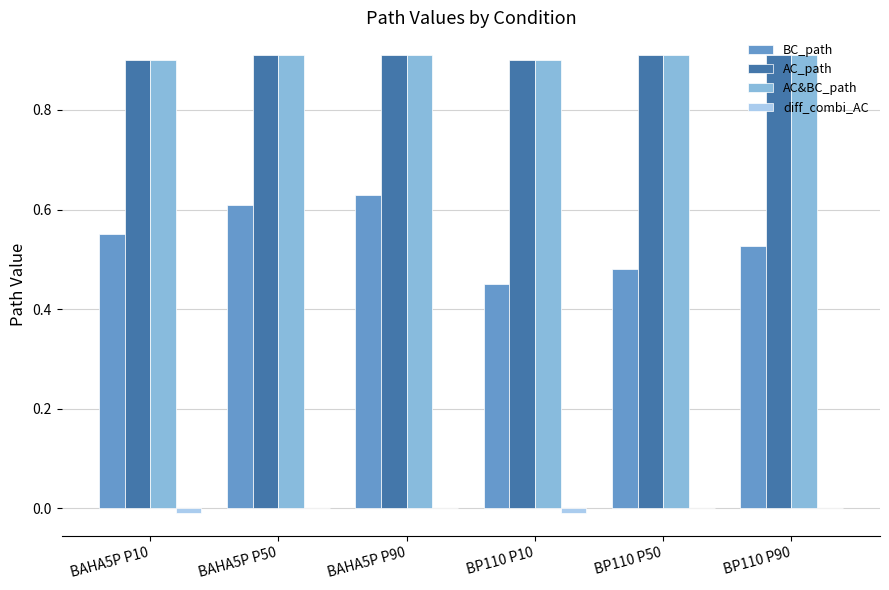

What is the sum of the BC_path values at BP110 P90 and BP110 P50?

1.0